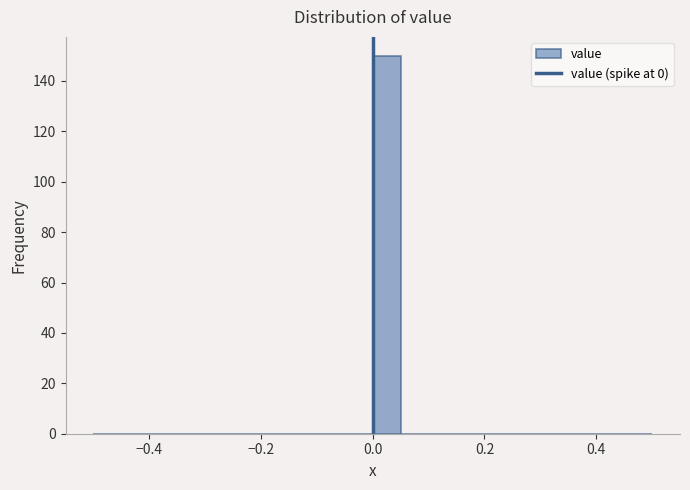

Read against the x-axis, roughly where is the centre of the tallest bar?

0.02